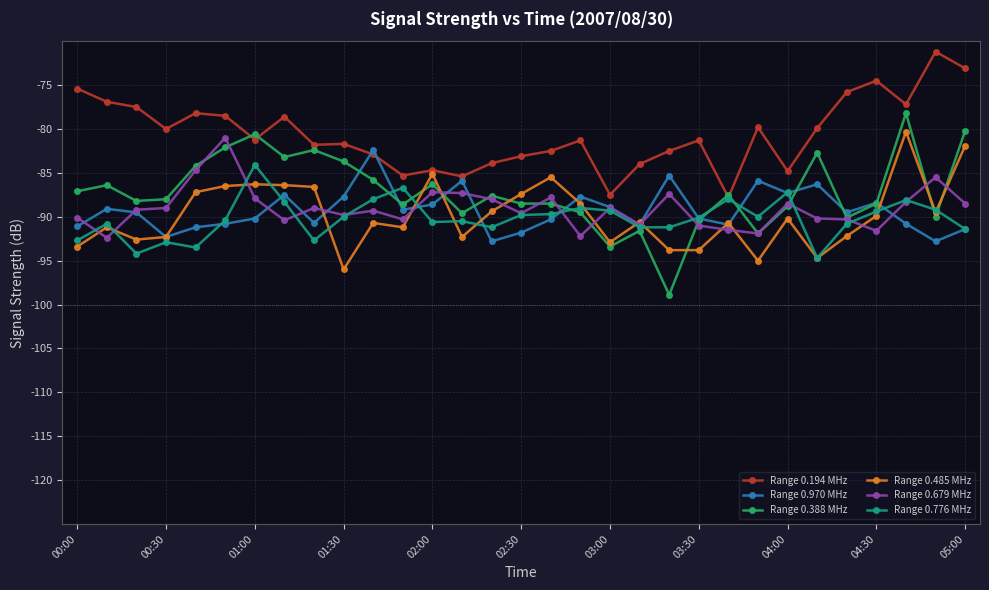

Is this an area chart (filled region under the line)?

No